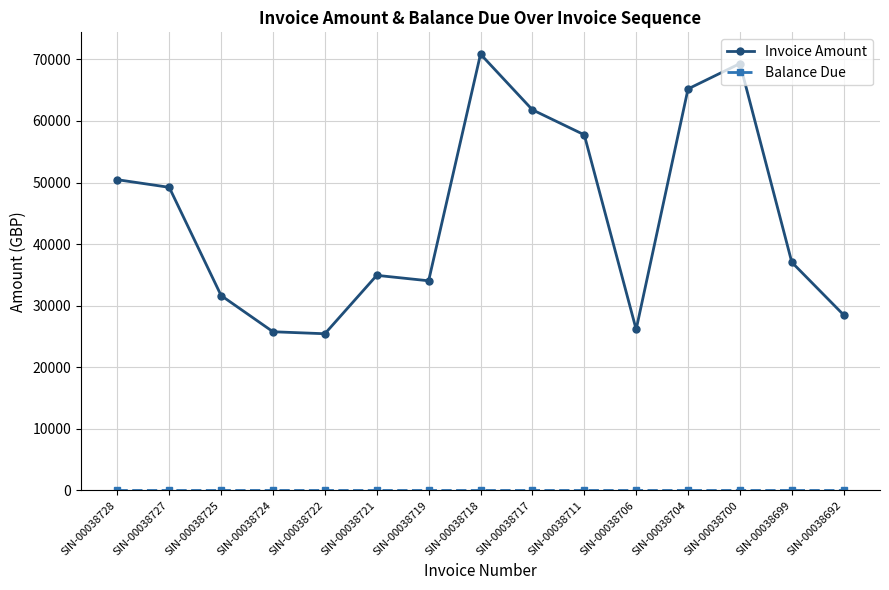

True or false: Invoice Amount has more than 1 points higher than both neighbors.

True